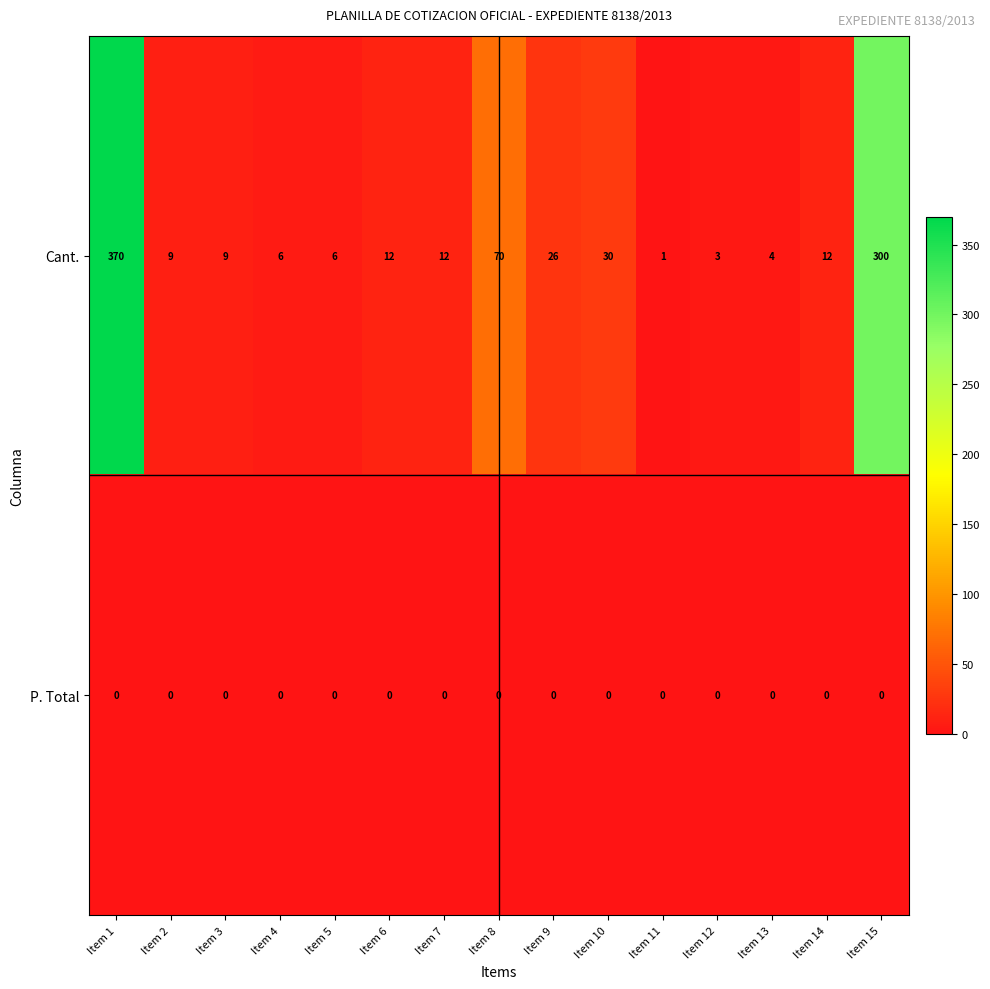

List the series in order of their peak value, lowest first.

P. Total, Cant.